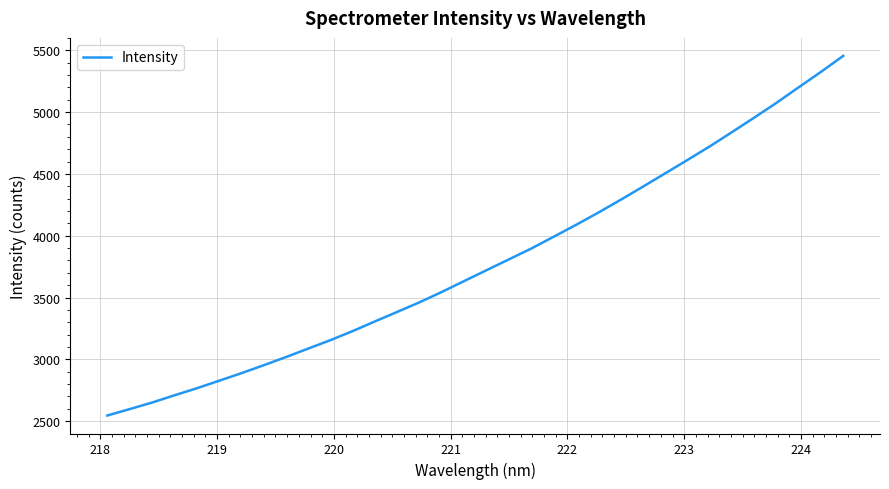

What is the minimum value shown in the chart?

2546.2